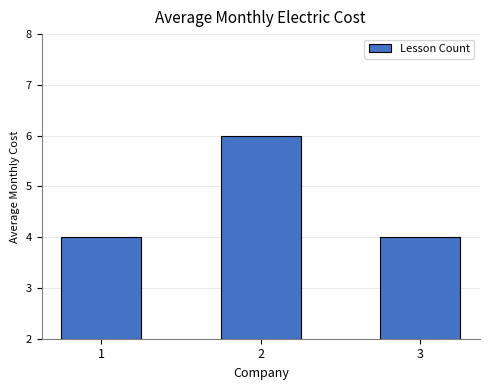

What is the minimum value shown in the chart?

4